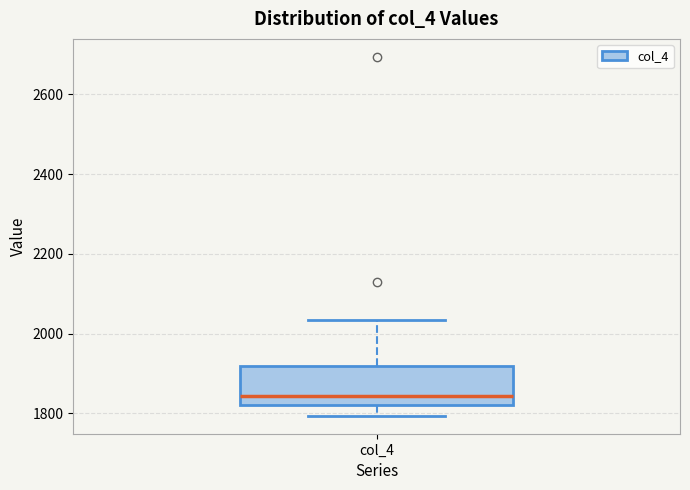

Transcribe this box plot: give where the median line is, the range the box spans, and where the two whiskers end, as read against the y-axis. The values are not printed on the chart, so give them approximately, as read against the axis.

median 1840, box 1820 to 1920, whiskers 1800 to 2040